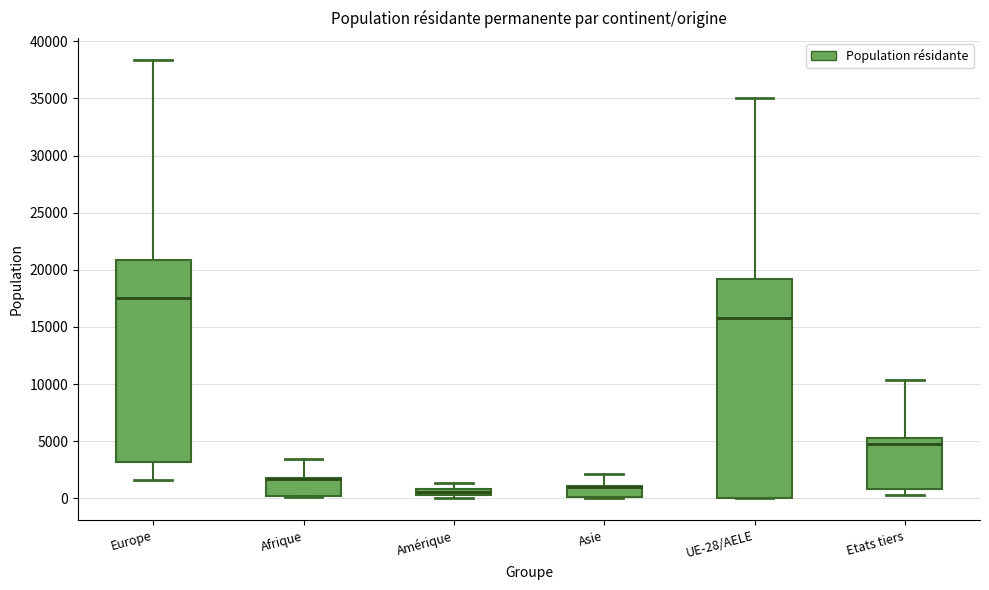

Where does the median line of the box for Etats tiers sit on the y-axis? The values are not printed on the chart, so give them approximately, as read against the axis.

5000